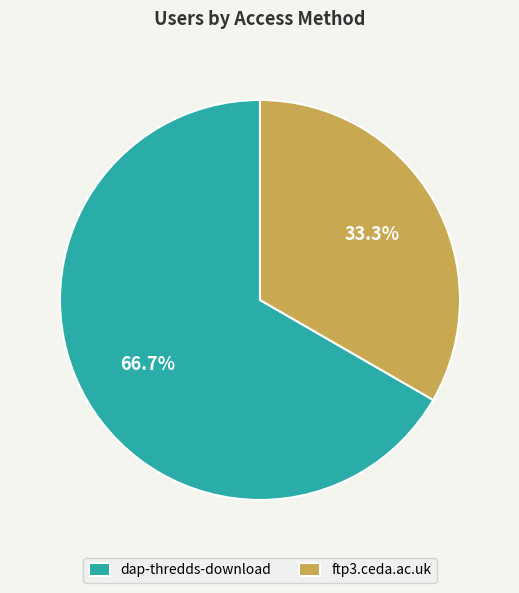

How many segments does this pie chart have?

2